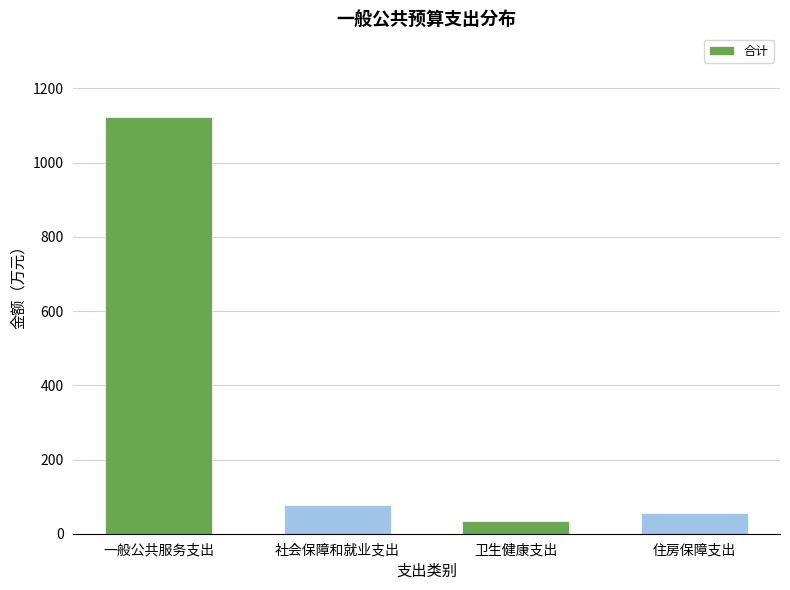

Reading left to right, what are all the values shown in this chart?

一般公共服务支出=1123.7	社会保障和就业支出=77.6	卫生健康支出=33.2	住房保障支出=55.1